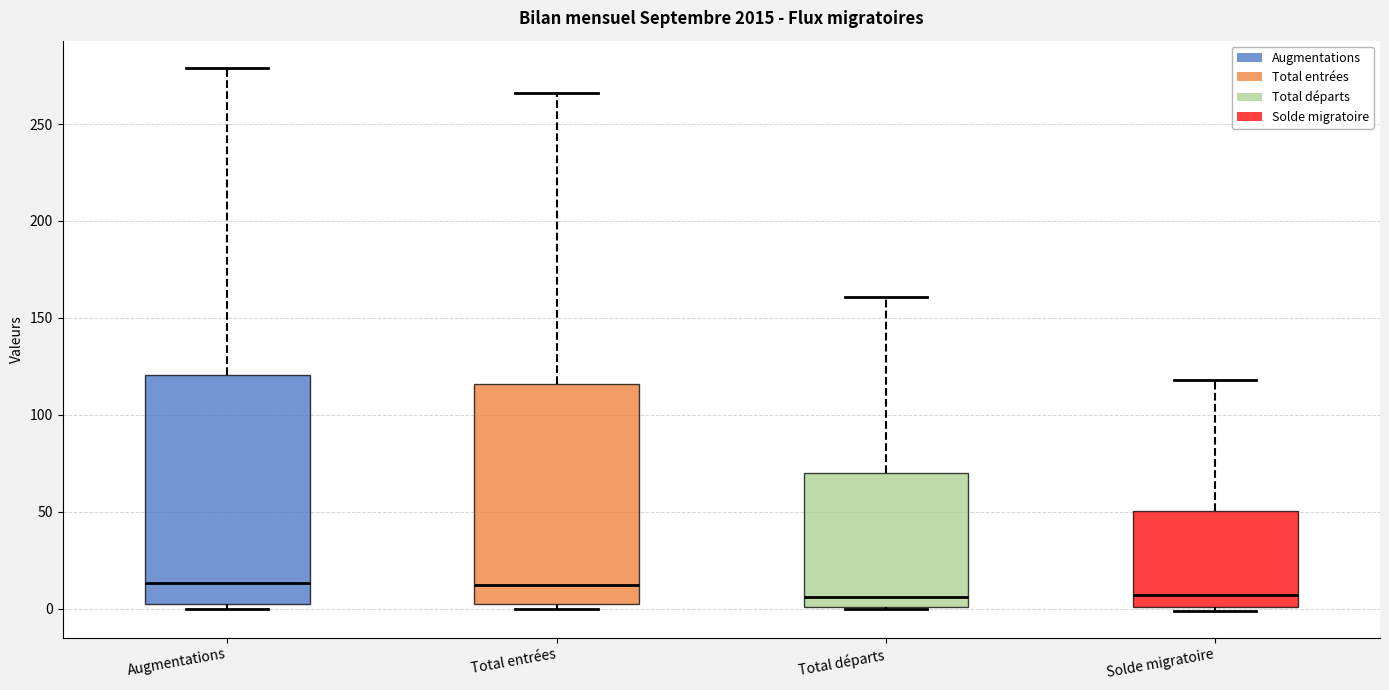

Where is the upper edge of the box for Solde migratoire on the y-axis? The values are not printed on the chart, so give them approximately, as read against the axis.

50